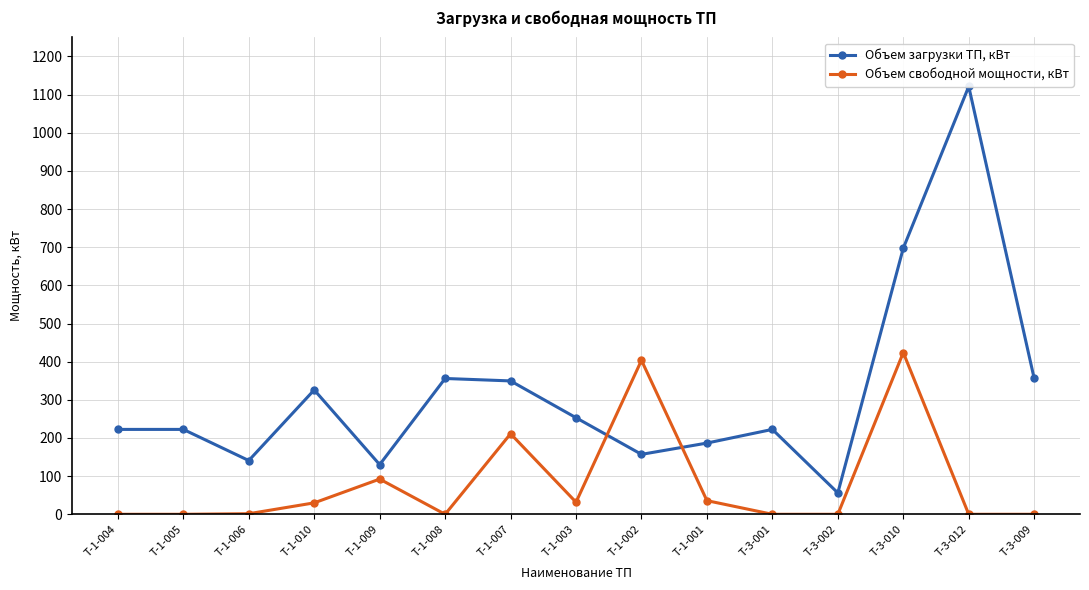

Reading left to right, what are all the values shown in this chart?

Объем загрузки ТП, кВт: 222.5	222.5	140.9	326.0	130.2	356.0	349.6	253.1	157.1	186.7	222.5	56.1	697.5	1121.4	356.0
Объем свободной мощности, кВт: 0.0	0.0	1.5	30.0	92.3	0.0	211.1	31.7	403.6	35.8	0.0	0.0	423.9	0.0	0.0